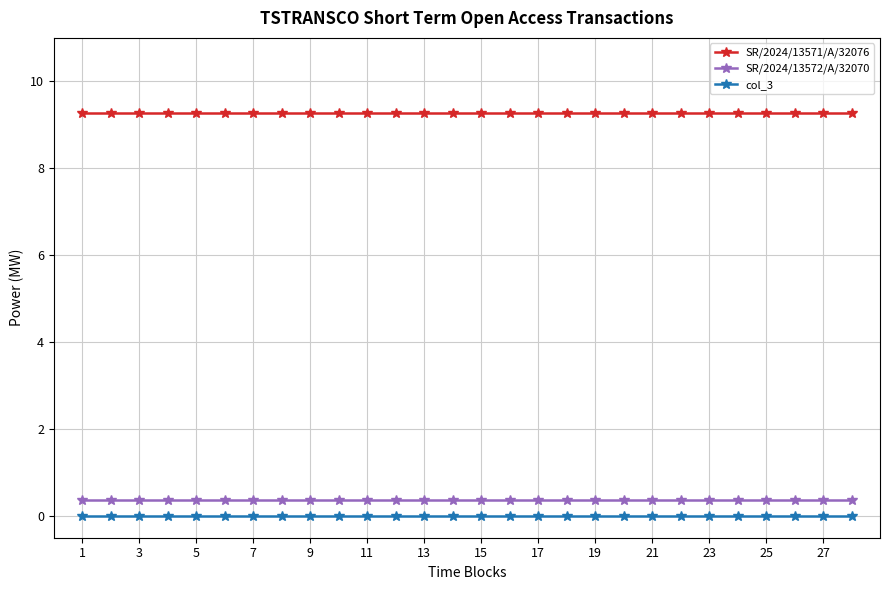

Reading right to left, list all the values displayed in this chart.

SR/2024/13571/A/32076: 9.3	9.3	9.3	9.3	9.3	9.3	9.3	9.3	9.3	9.3	9.3	9.3	9.3	9.3	9.3	9.3	9.3	9.3	9.3	9.3	9.3	9.3	9.3	9.3	9.3	9.3	9.3	9.3
SR/2024/13572/A/32070: 0.4	0.4	0.4	0.4	0.4	0.4	0.4	0.4	0.4	0.4	0.4	0.4	0.4	0.4	0.4	0.4	0.4	0.4	0.4	0.4	0.4	0.4	0.4	0.4	0.4	0.4	0.4	0.4
col_3: 0.0	0.0	0.0	0.0	0.0	0.0	0.0	0.0	0.0	0.0	0.0	0.0	0.0	0.0	0.0	0.0	0.0	0.0	0.0	0.0	0.0	0.0	0.0	0.0	0.0	0.0	0.0	0.0